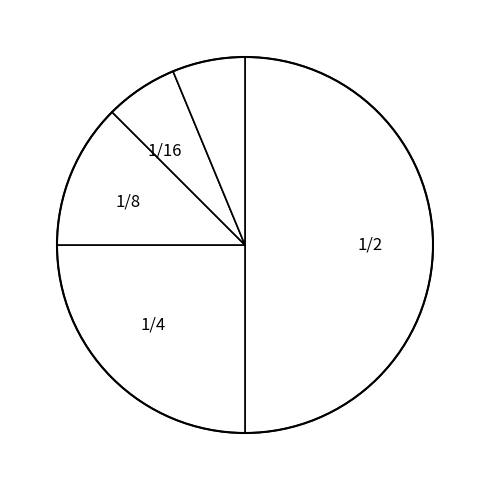

How many slices are in this pie chart?

5